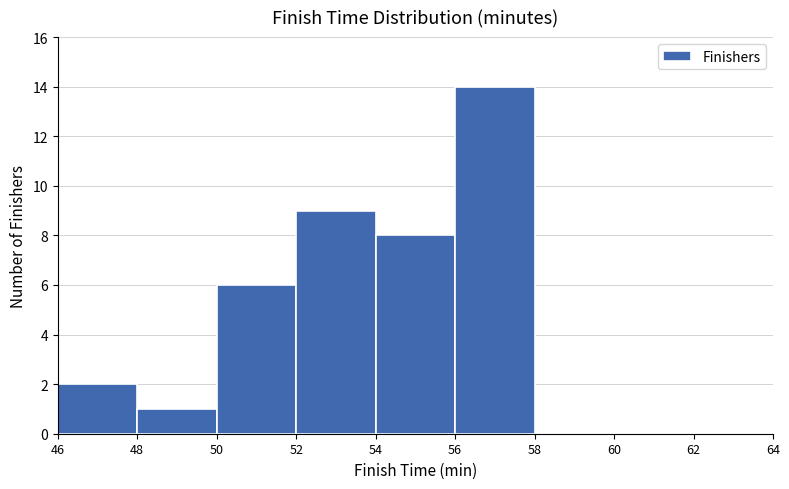

Over which range of the x-axis is the bar tallest?

56 to 58